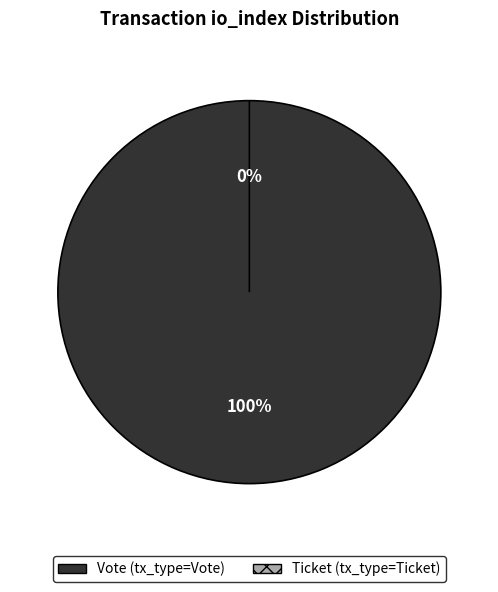

Rank the categories by value from lowest to highest.

Ticket (io_index=0), Vote (io_index=1)